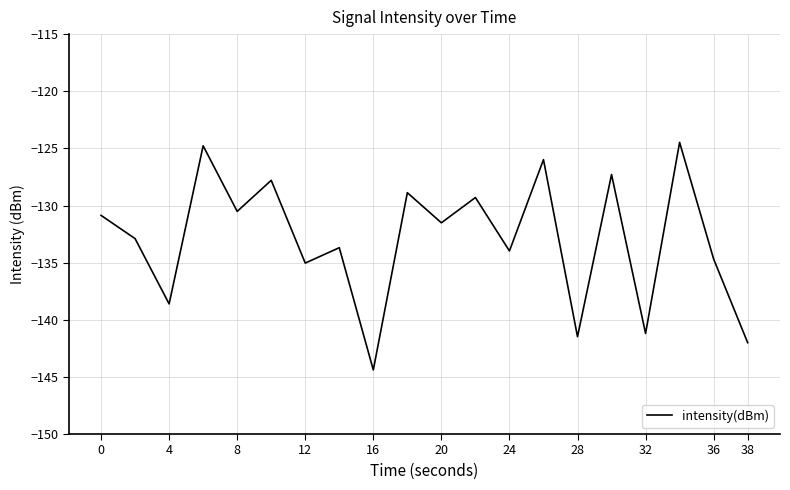

What is the difference between the maximum and second lowest values?

17.5